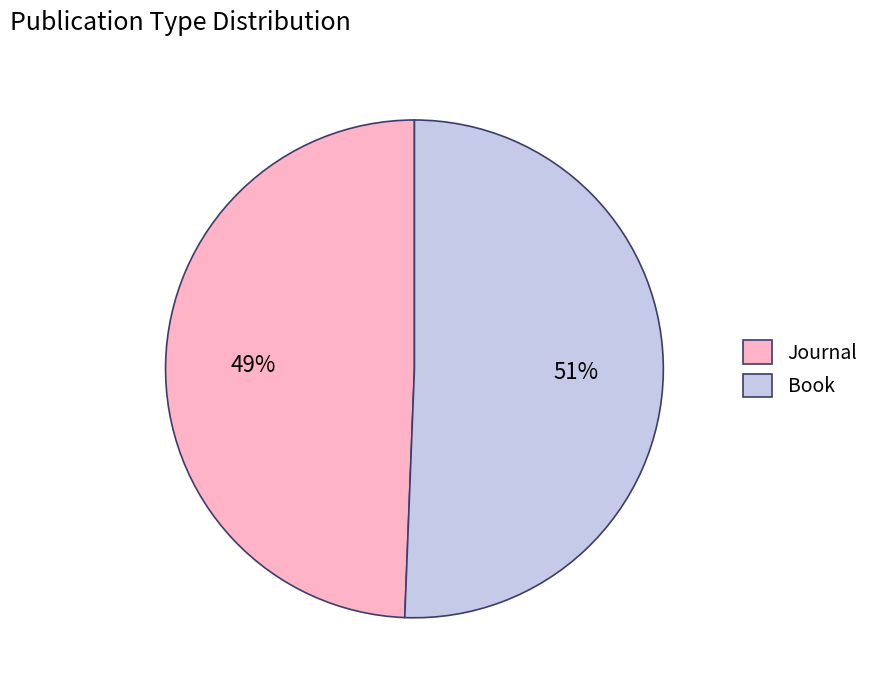

Which category has the smallest portion of the pie?

Journal